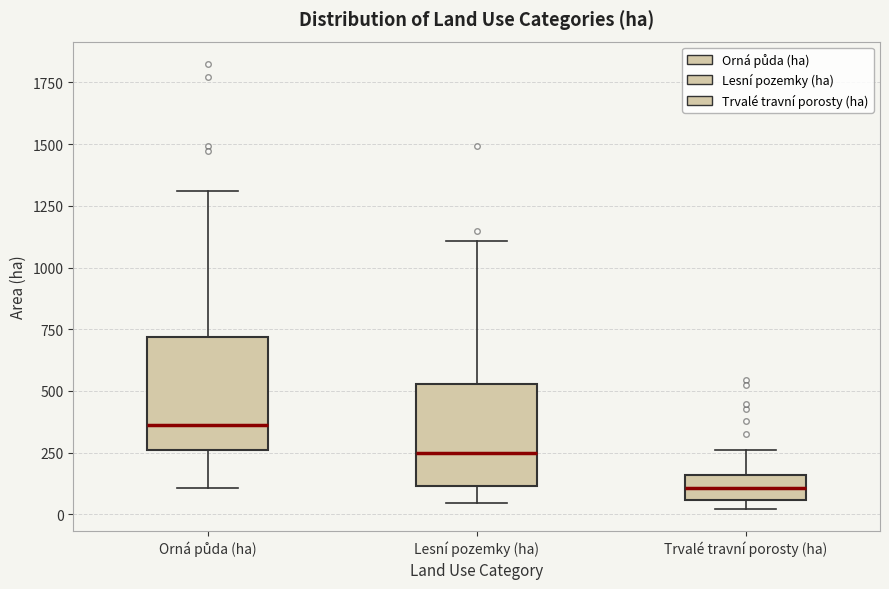

Reading left to right, read every box against the y-axis: the position of its median line, the range the box covers, and the ends of its whiskers. The values are not printed on the chart, so give them approximately, as read against the axis.

Orná půda (ha): median 350, box 250 to 700, whiskers 100 to 1300
Lesní pozemky (ha): median 250, box 100 to 550, whiskers 50 to 1100
Trvalé travní porosty (ha): median 100, box 50 to 150, whiskers 0 to 250